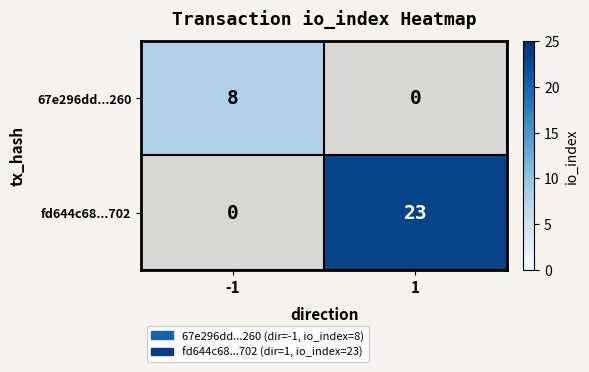

Which series has the largest total across all categories?

fd644c68...702